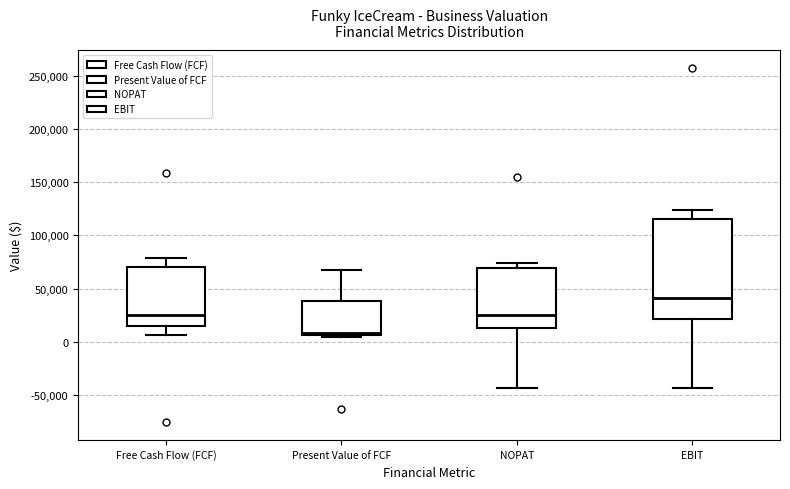

Reading left to right, transcribe this box plot: for each box, give where its median line is, the range the box spans, and where its two whiskers end, as read against the y-axis. The values are not printed on the chart, so give them approximately, as read against the axis.

Free Cash Flow (FCF): median 25000, box 15000 to 70000, whiskers 5000 to 80000
Present Value of FCF: median 10000, box 5000 to 40000, whiskers 5000 (just below the box's lower edge) to 65000
NOPAT: median 25000, box 15000 to 70000, whiskers -45000 to 75000
EBIT: median 40000, box 20000 to 115000, whiskers -45000 to 125000